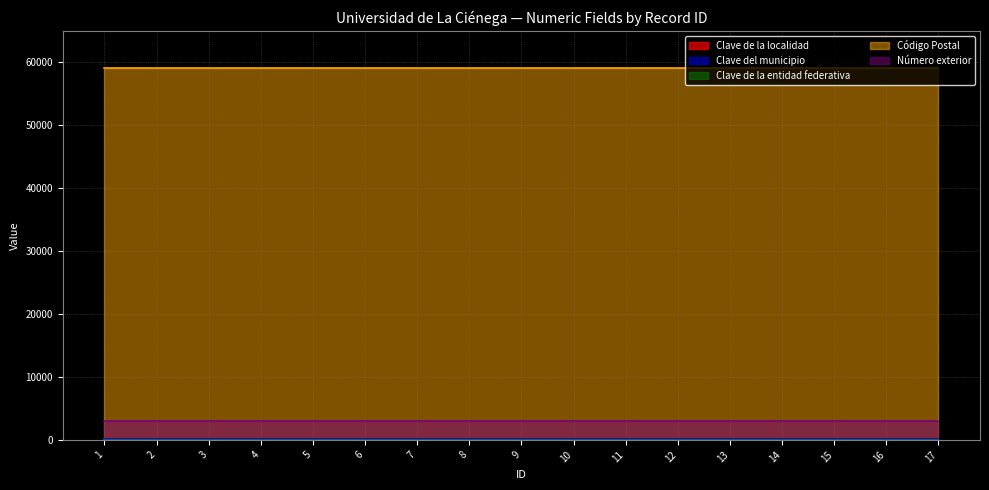

Which series has the largest range (max minus min)?

Clave de la localidad